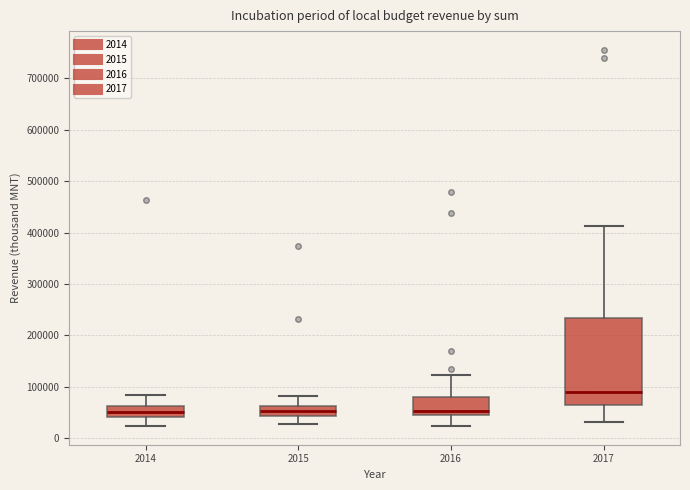

Reading left to right, read every box against the y-axis: the position of its median line, the range the box covers, and the ends of its whiskers. The values are not printed on the chart, so give them approximately, as read against the axis.

2014: median 50000, box 40000 to 60000, whiskers 20000 to 90000
2015: median 50000, box 40000 to 60000, whiskers 30000 to 80000
2016: median 50000 (just above the box's lower edge), box 50000 to 80000, whiskers 20000 to 120000
2017: median 90000, box 70000 to 230000, whiskers 30000 to 410000